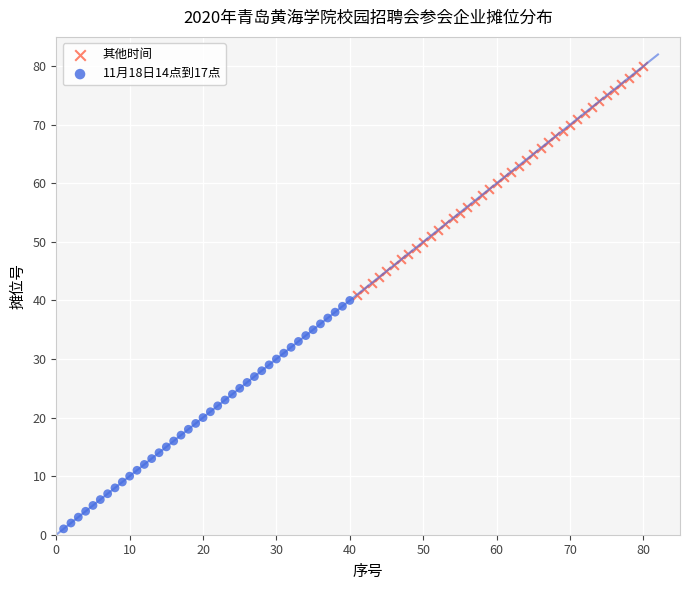

Which series reaches the minimum Y coordinate?

11月18日14点到17点